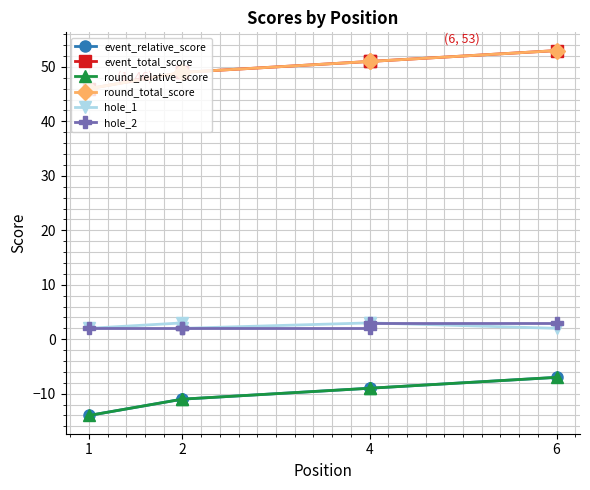

Rank the series at 4 from highest to lowest value.

event_total_score, round_total_score, hole_1, hole_2, event_relative_score, round_relative_score